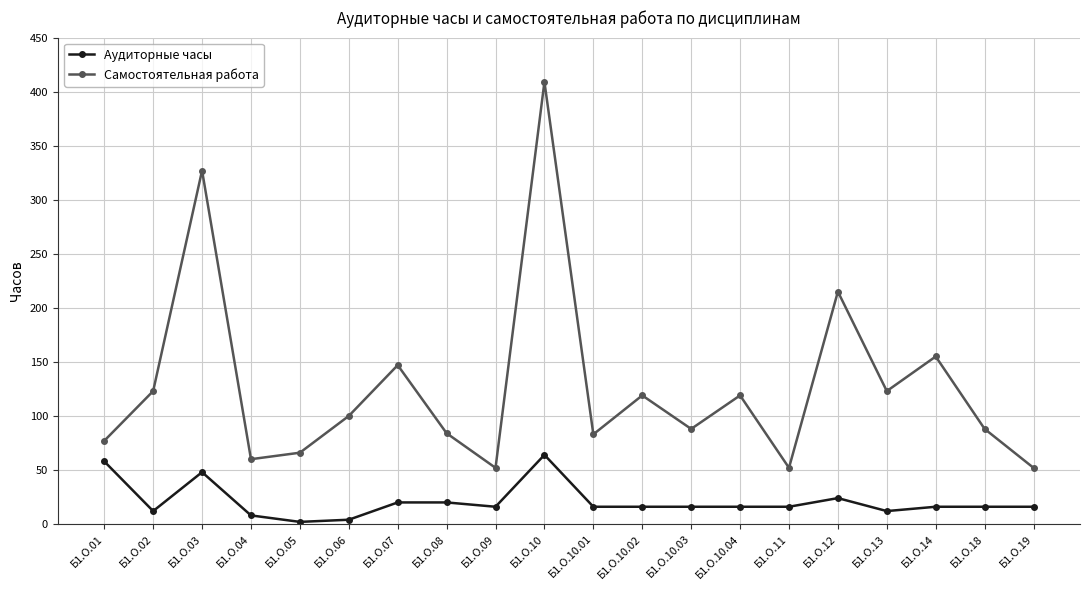

True or false: Аудиторные часы has more than 2 points higher than both neighbors.

True